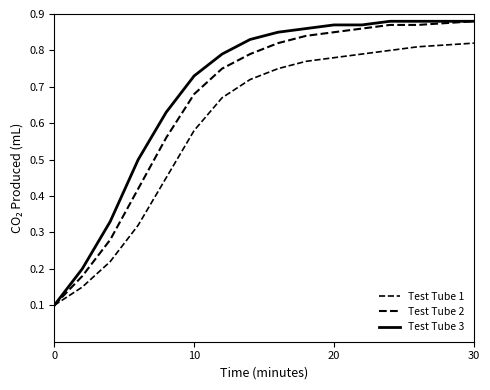

What is the average value of the Test Tube 1 series?

0.6